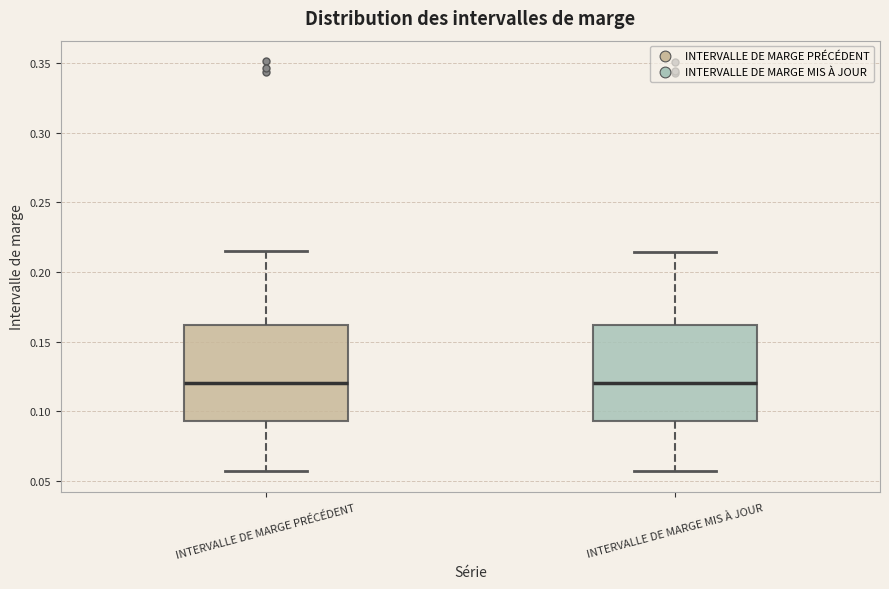

Reading left to right, read every box against the y-axis: the position of its median line, the range the box covers, and the ends of its whiskers. The values are not printed on the chart, so give them approximately, as read against the axis.

INTERVALLE DE MARGE PRÉCÉDENT: median 0.120, box 0.095 to 0.160, whiskers 0.055 to 0.215
INTERVALLE DE MARGE MIS À JOUR: median 0.120, box 0.095 to 0.160, whiskers 0.055 to 0.215